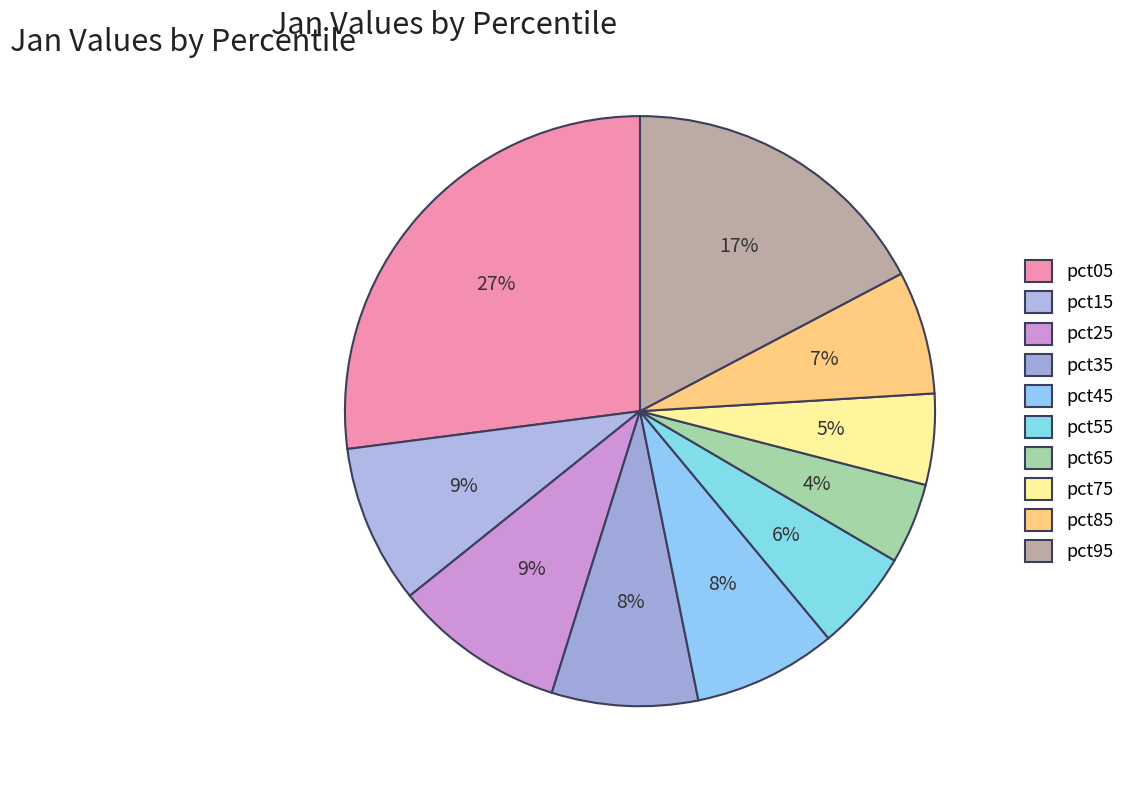

How many slices are in this pie chart?

10